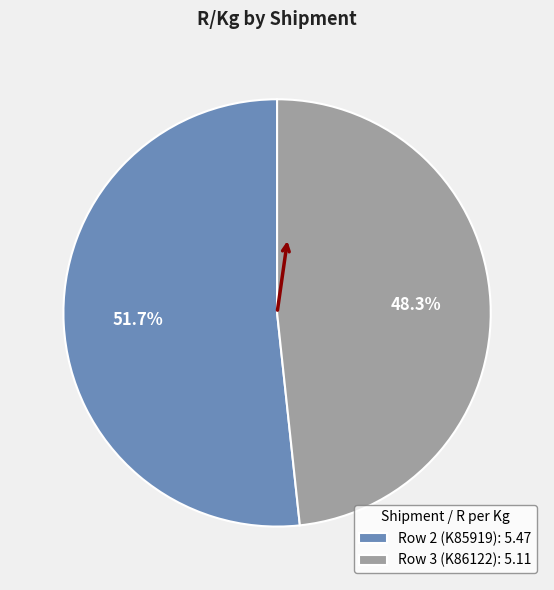

What percentage do Row 2 (K85919) and Row 3 (K86122) together represent?

100.0%